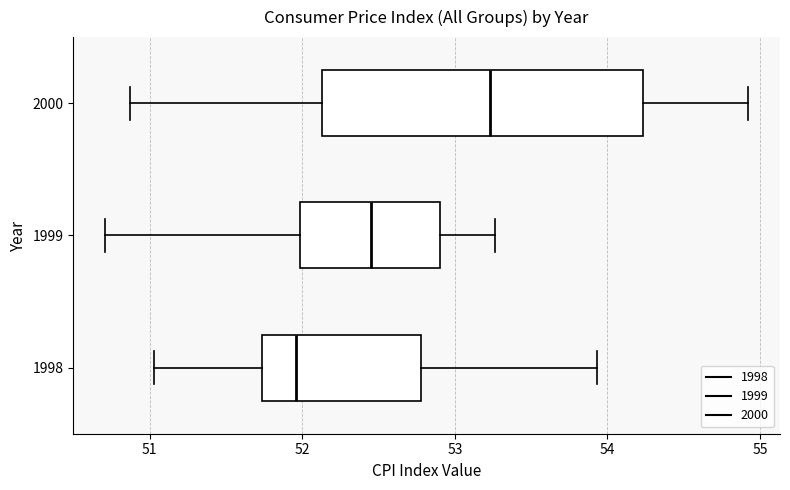

Which box's median line is the furthest to the left?

1998